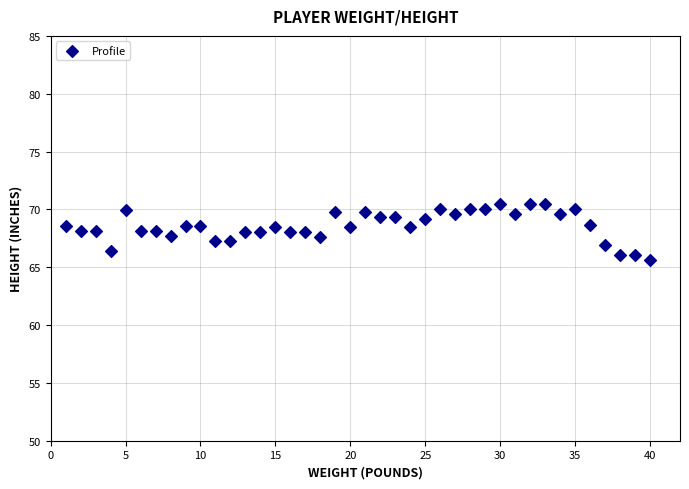

What is the range of Y values (max minus min)?

4.9